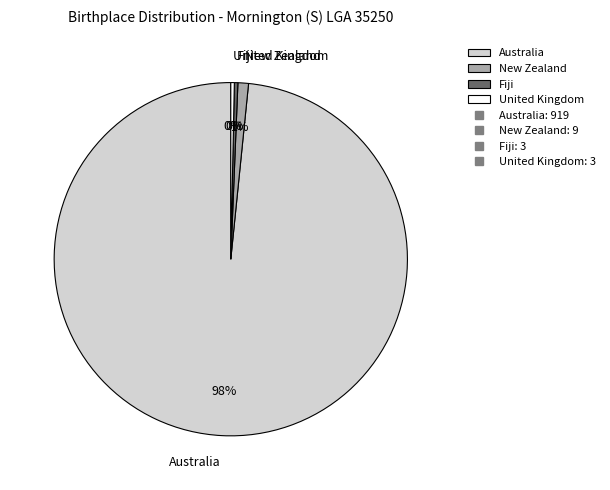

Does Australia account for over 50% of the chart?

Yes